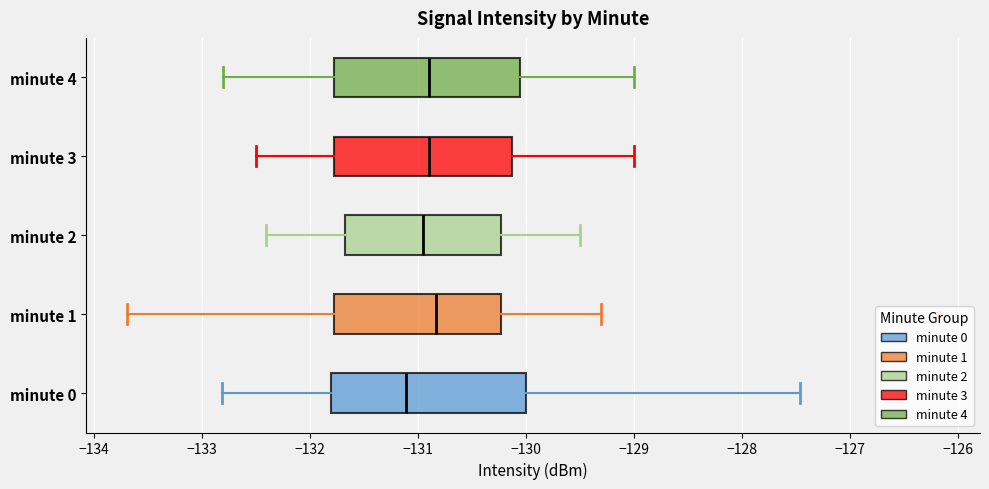

Reading bottom to top, transcribe this box plot: for each box, give where its median line is, the range the box spans, and where its two whiskers end, as read against the x-axis. The values are not printed on the chart, so give them approximately, as read against the axis.

minute 0: median -131.1, box -131.8 to -130.0, whiskers -132.8 to -127.5
minute 1: median -130.8, box -131.8 to -130.2, whiskers -133.7 to -129.3
minute 2: median -130.9, box -131.7 to -130.2, whiskers -132.4 to -129.5
minute 3: median -130.9, box -131.8 to -130.1, whiskers -132.5 to -129.0
minute 4: median -130.9, box -131.8 to -130.0, whiskers -132.8 to -129.0